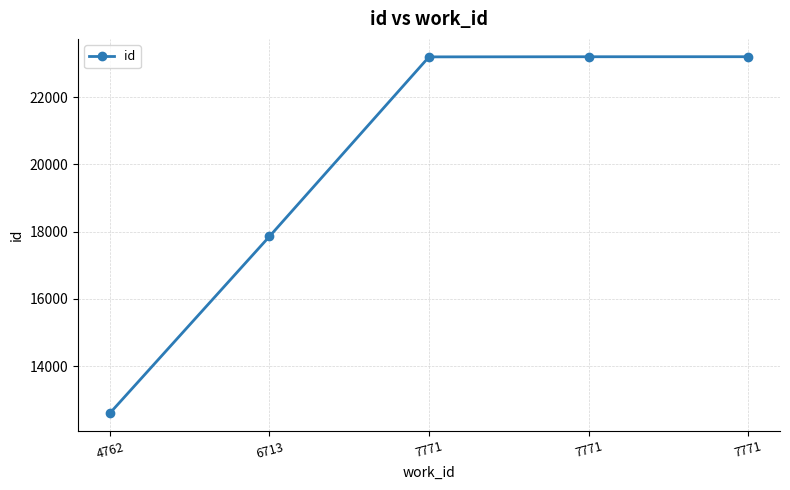

What is the change in value from 7771 to 7771?

+1